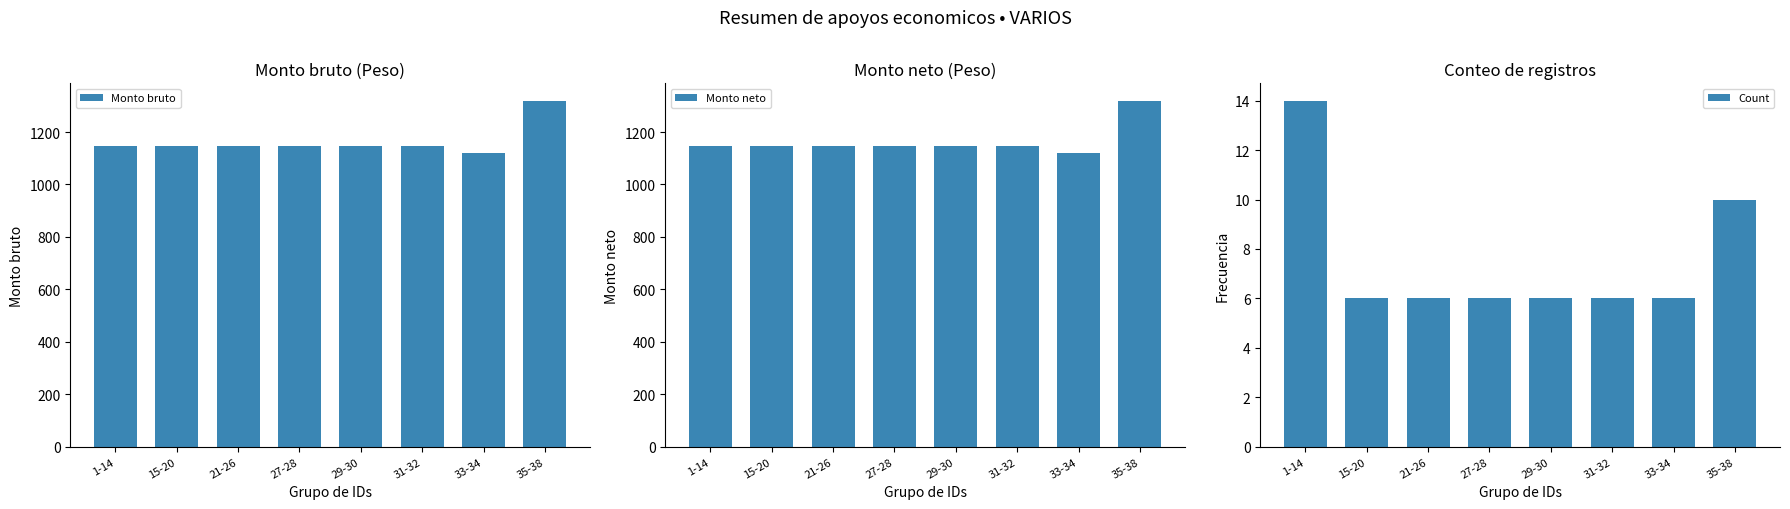

True or false: Monto neto has a value of 1147.8 at 31-32.

True